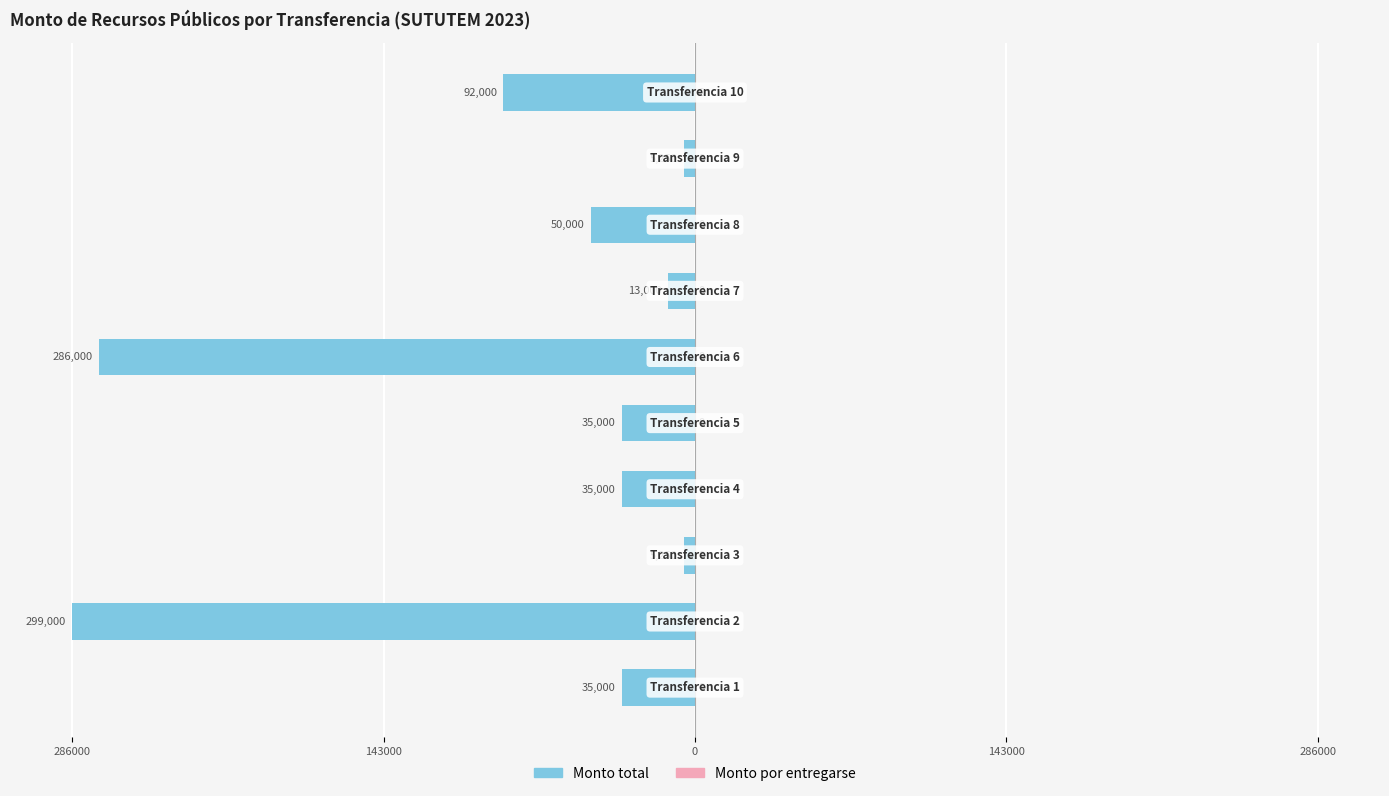

Does the chart contain any negative values?

Yes